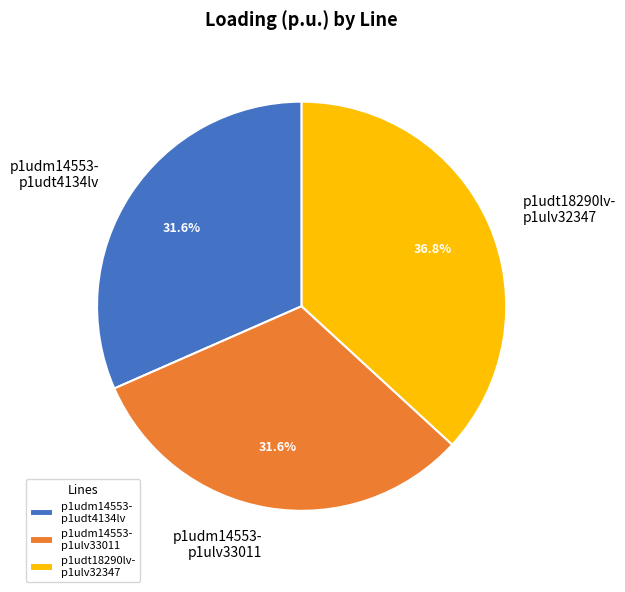

Does any single category account for the majority?

No